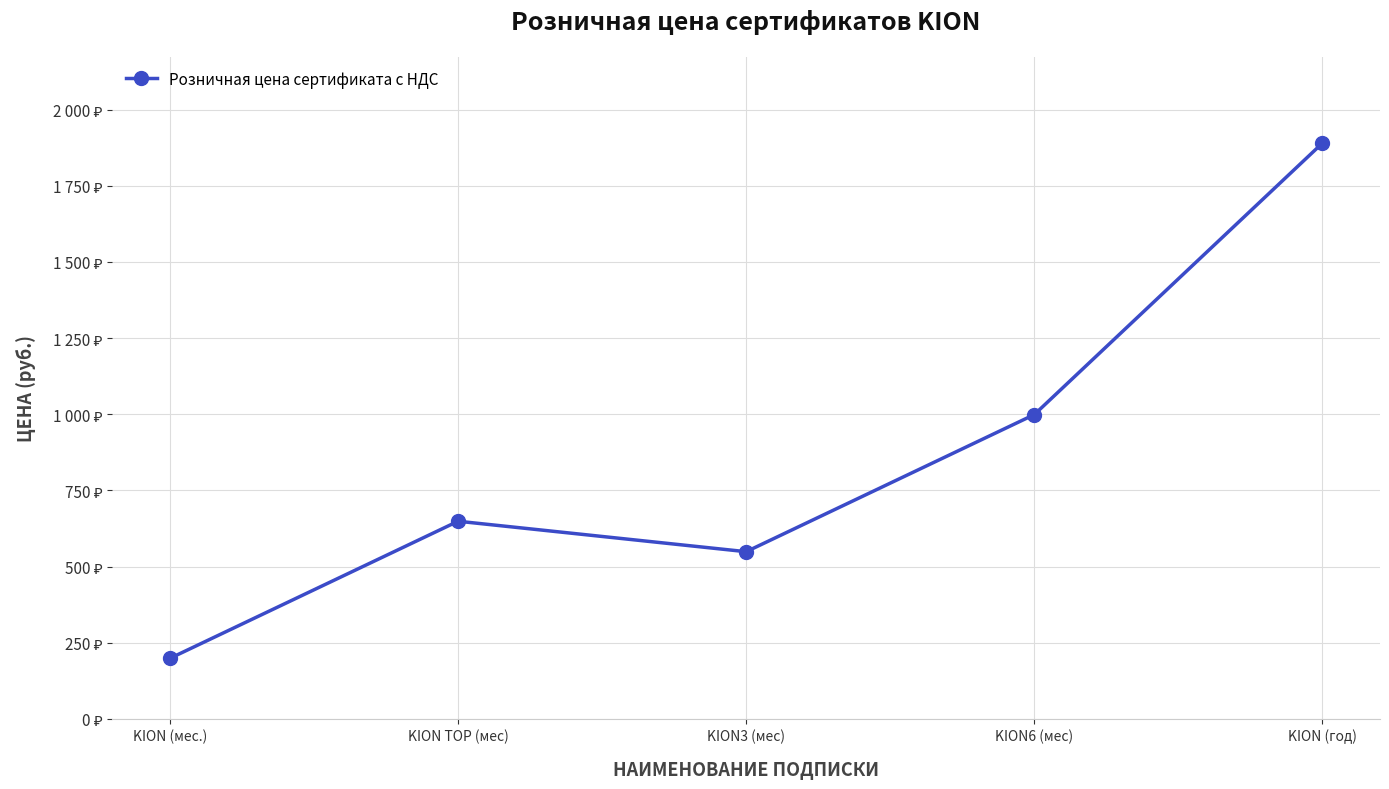

Is it true that the value at KION6 (мес) is 999?

True